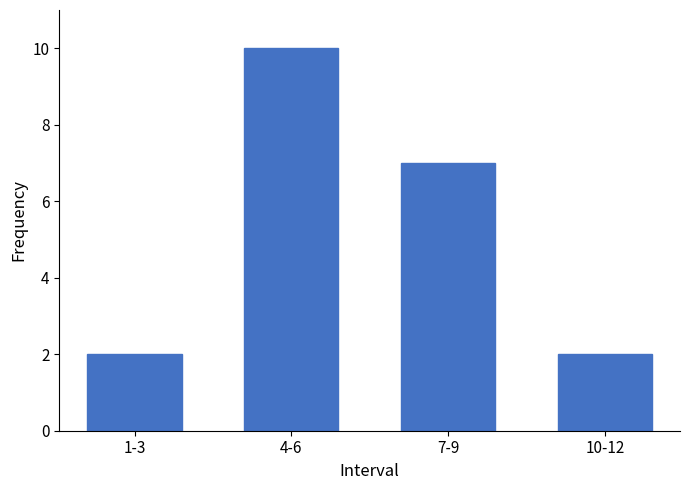

Reading left to right, transcribe all the data shown in this chart.

1-3=2	4-6=10	7-9=7	10-12=2